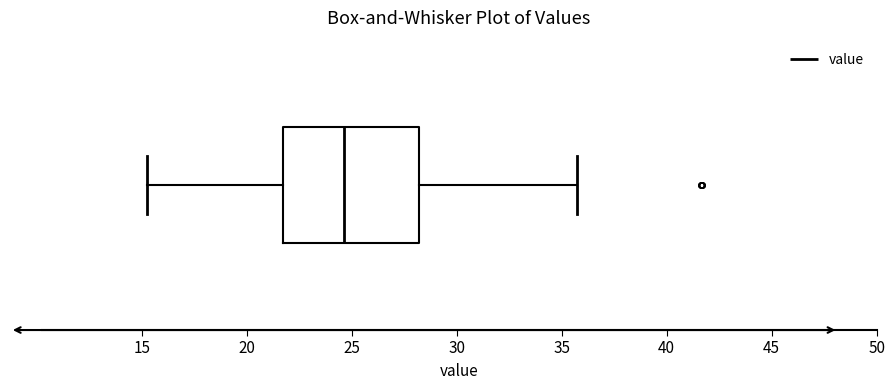

Read this box plot against the x-axis: the position of the median line, the range covered by the box, and the ends of both whiskers. The values are not printed on the chart, so give them approximately, as read against the axis.

median 24.5, box 21.5 to 28.0, whiskers 15.0 to 35.5